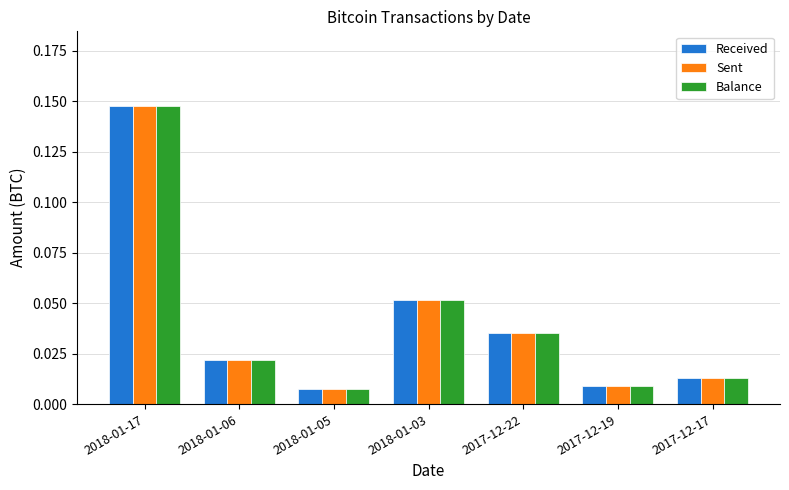

What position from the right is 2018-01-17?

7